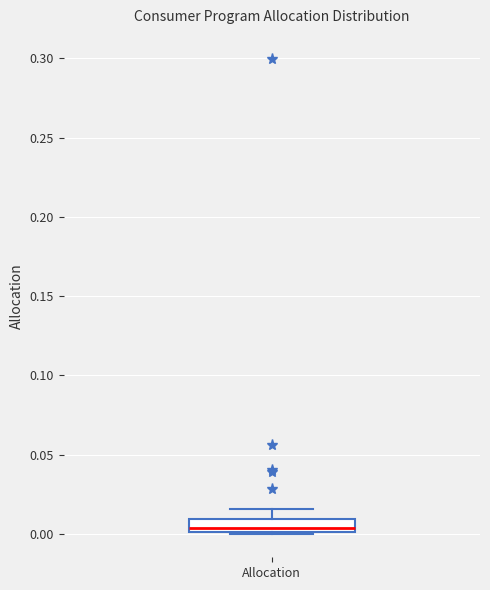

Transcribe this box plot: give where the median line is, the range the box spans, and where the two whiskers end, as read against the y-axis. The values are not printed on the chart, so give them approximately, as read against the axis.

median 0.005, box 0.000 to 0.010, whiskers 0.000 to 0.015